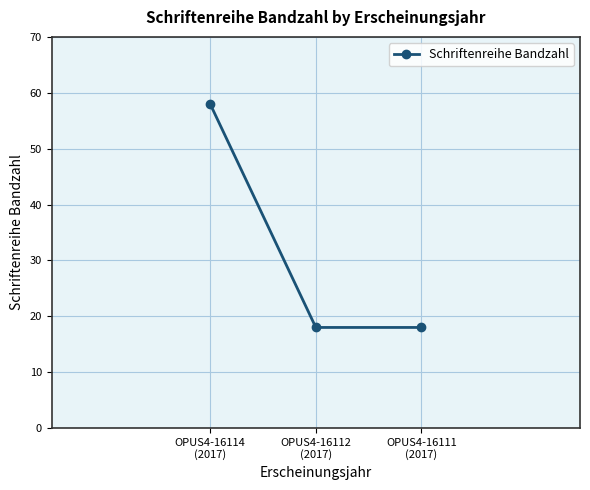

What is the average value?

31